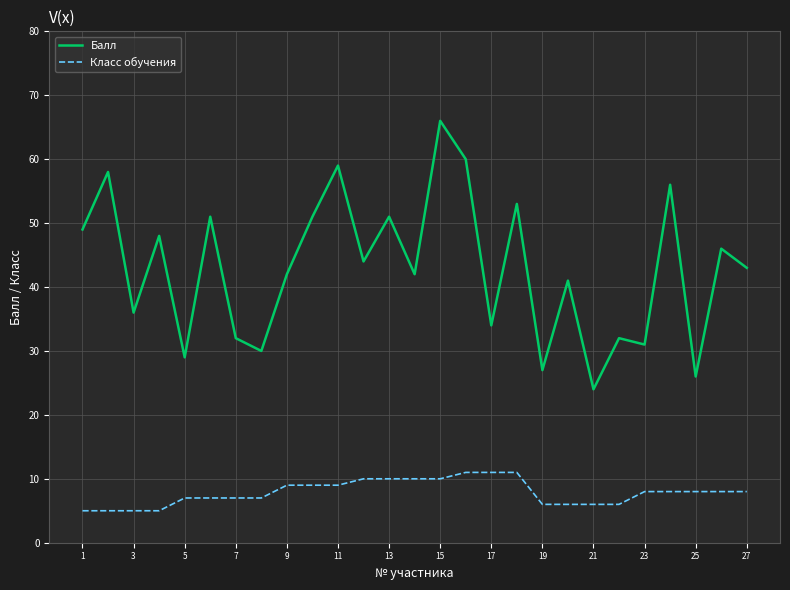

What is the difference between the maximum and minimum values in the Балл series?

42